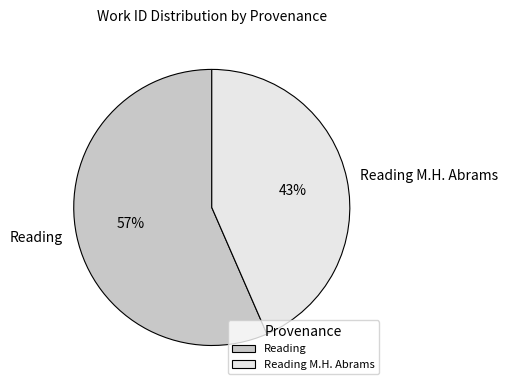

Is there any slice that represents more than half of the pie?

Yes